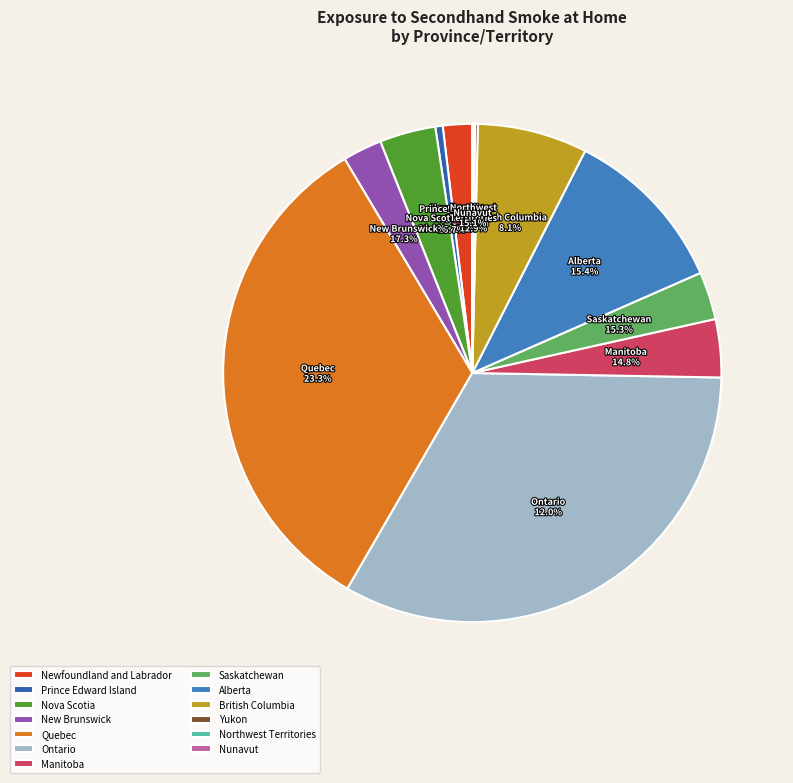

To the nearest percent, what is the difference between the Northwest
Territories and Saskatchewan slice percentages?

3%